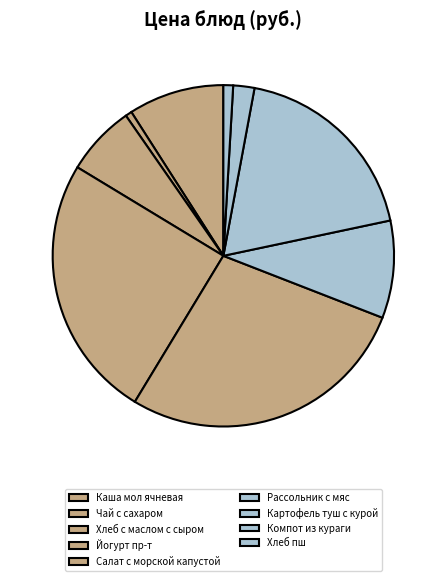

What is the change in value from Йогурт пр-т to Салат с морской капустой?

+10.3